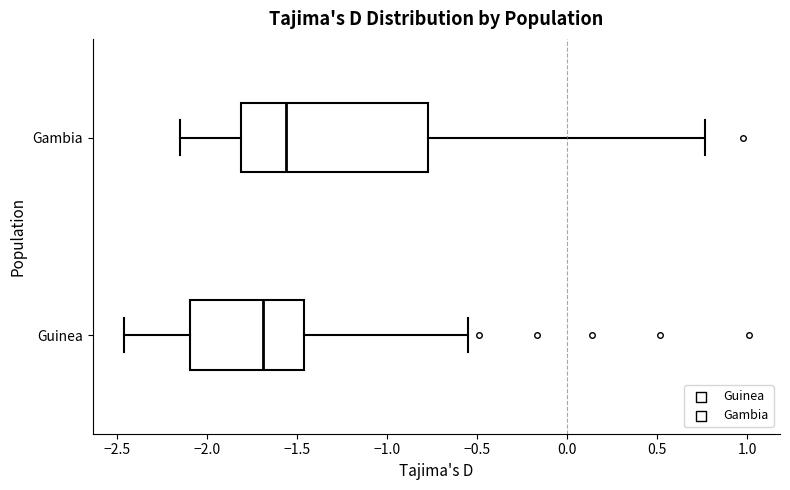

Which box's median line is the furthest to the right?

Gambia